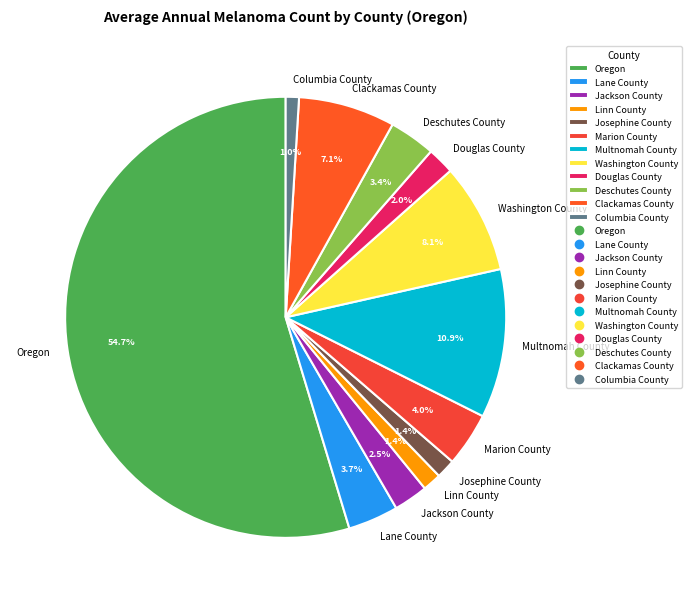

To the nearest percent, what is the difference between the largest and smallest slice percentages?

54%